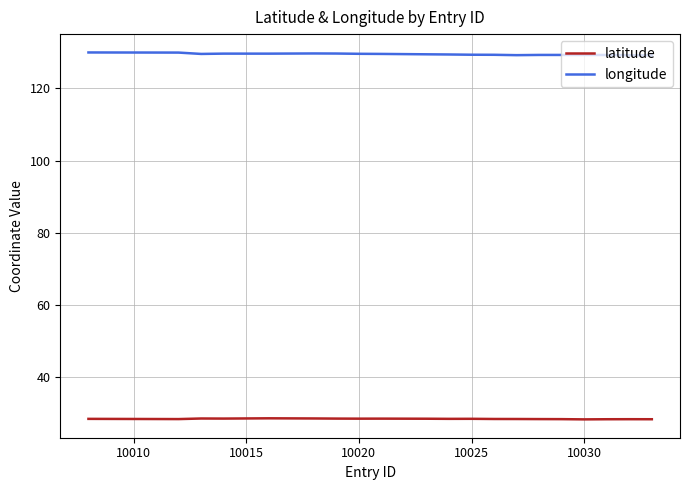

True or false: latitude and longitude intersect in this chart.

False